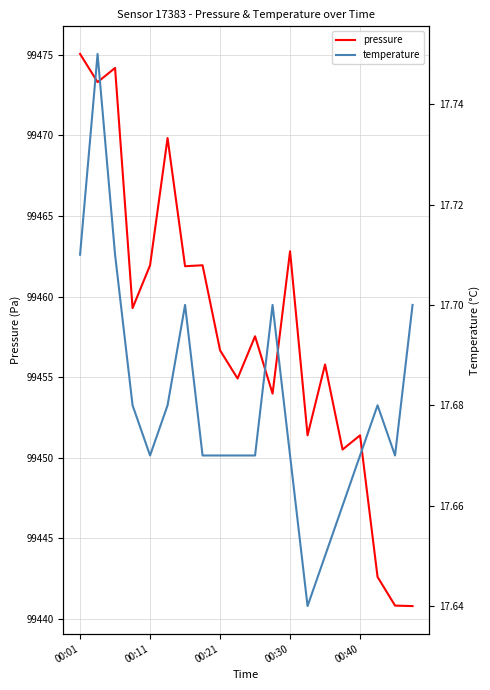

Which category has the highest value in the pressure series?

00:01